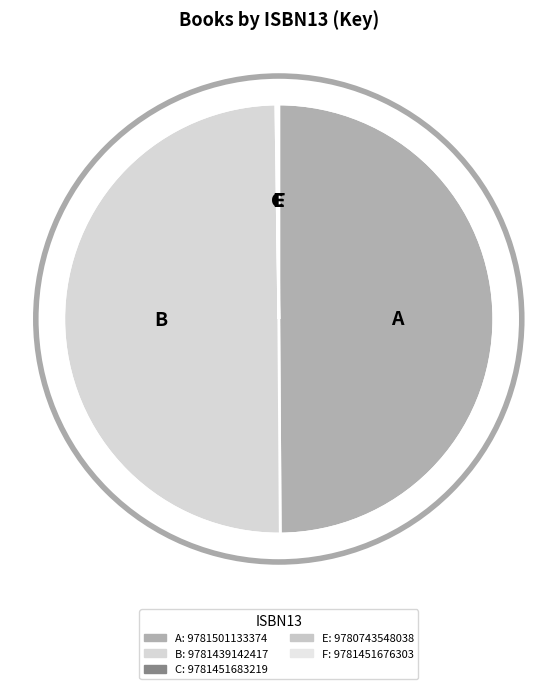

Which slice is the largest?

9781501133374